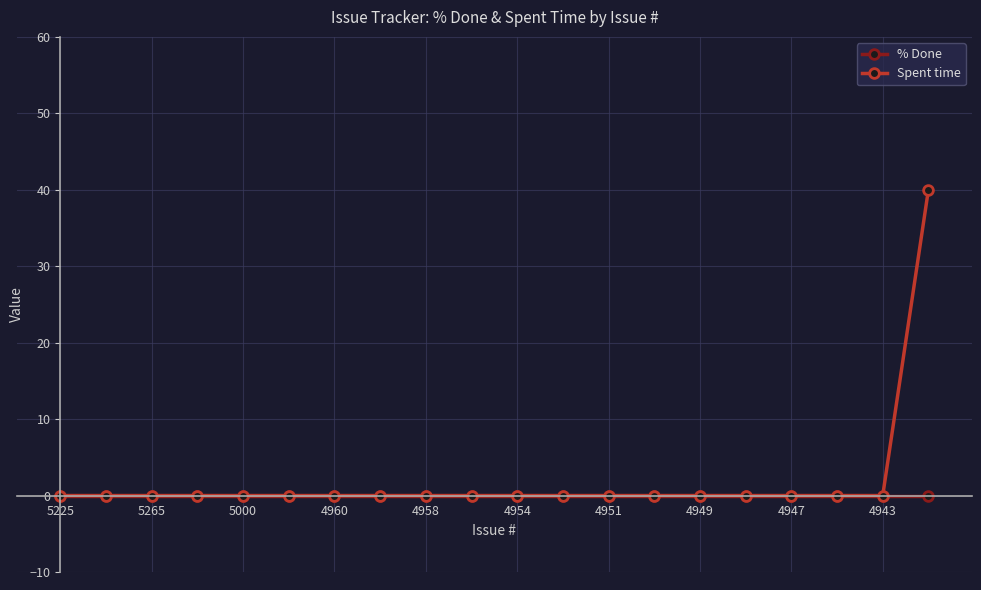

What is the maximum value shown in the chart?

40